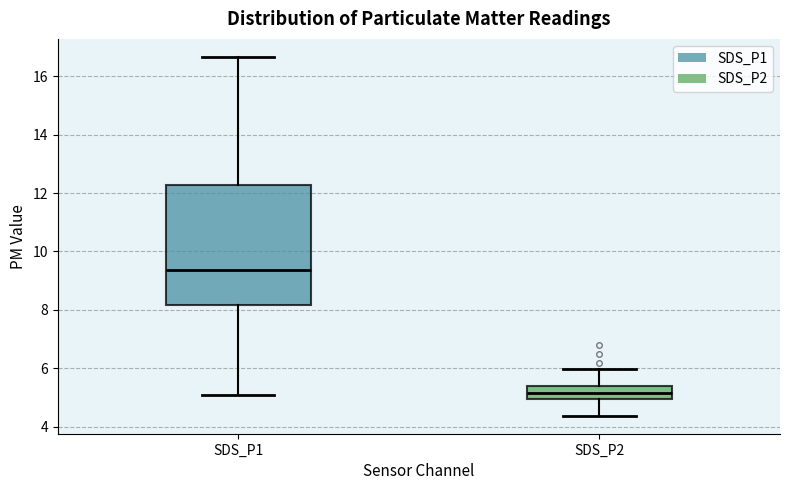

Comparing the boxes themselves (not the whiskers), which one is the tallest?

SDS_P1